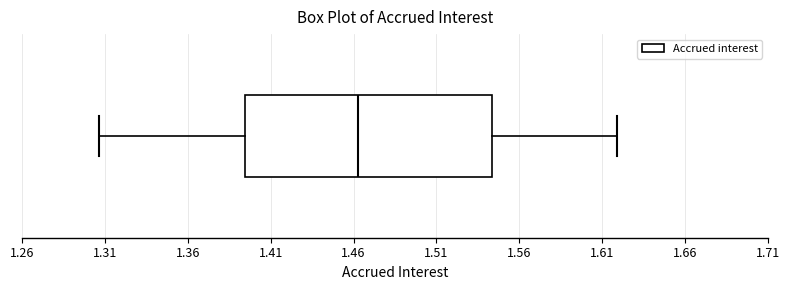

Transcribe this box plot: give where the median line is, the range the box spans, and where the two whiskers end, as read against the x-axis. The values are not printed on the chart, so give them approximately, as read against the axis.

median 1.465, box 1.395 to 1.545, whiskers 1.305 to 1.620